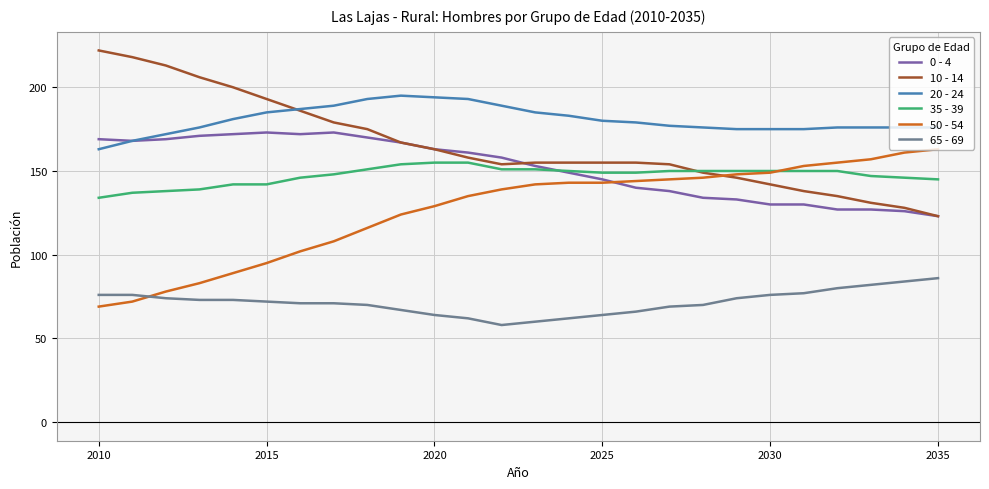

What is the smallest value displayed?

58